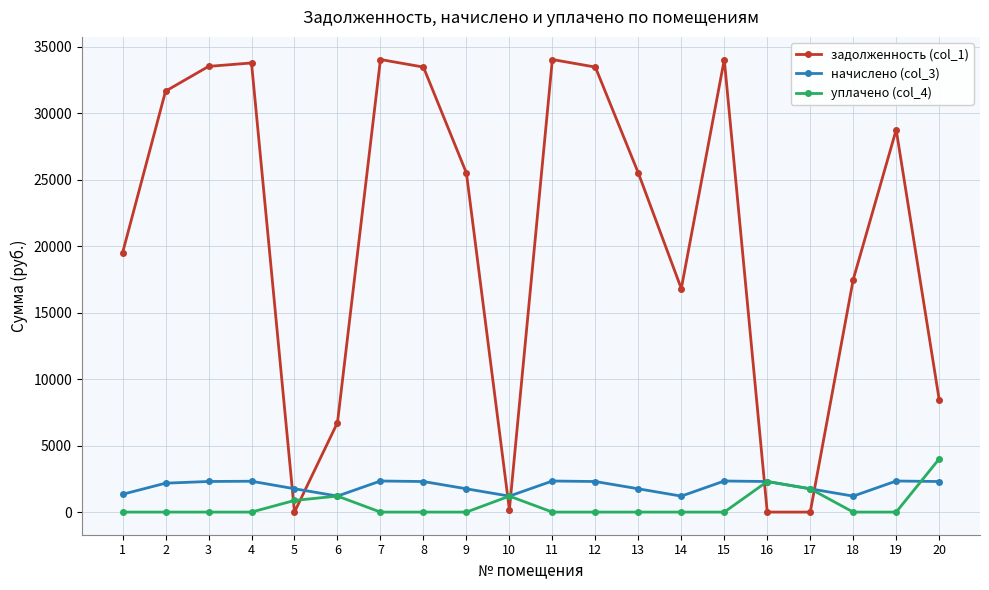

What is the difference between the maximum and minimum values in the уплачено (col_4) series?

4000.0